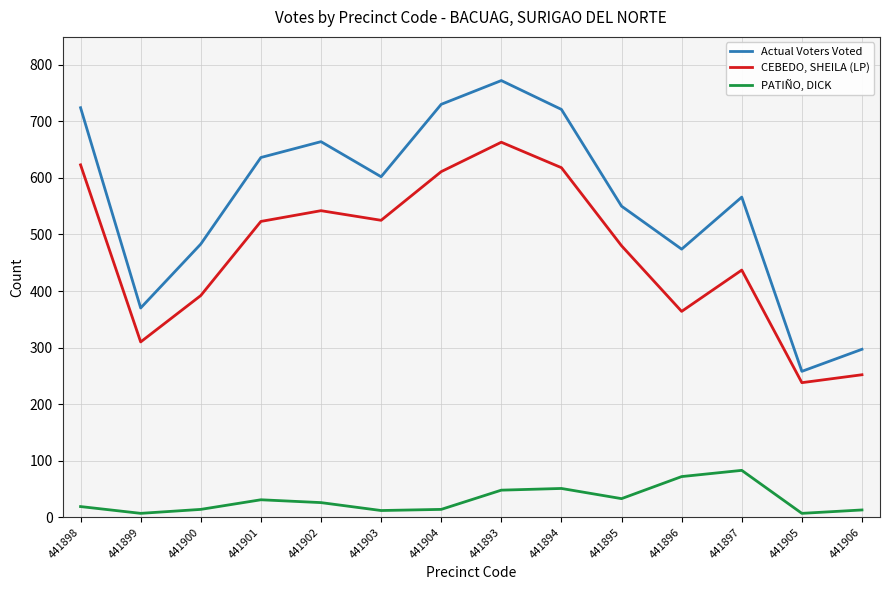

How many categories are shown in the chart?

14